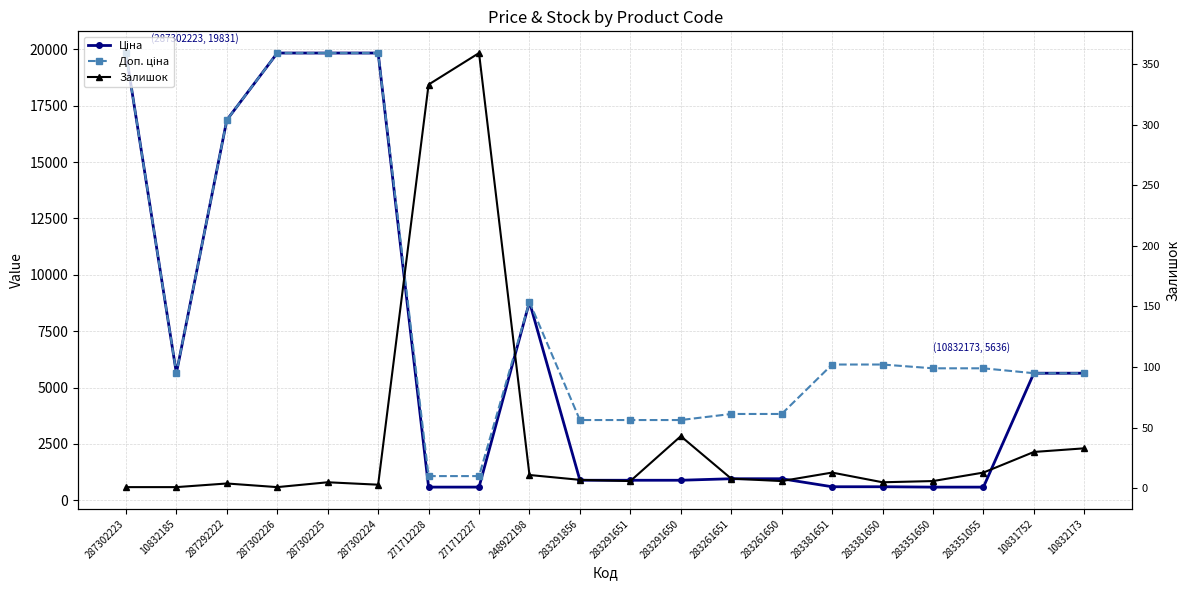

True or false: Залишок has a value of 6.5 at 287292222.

False